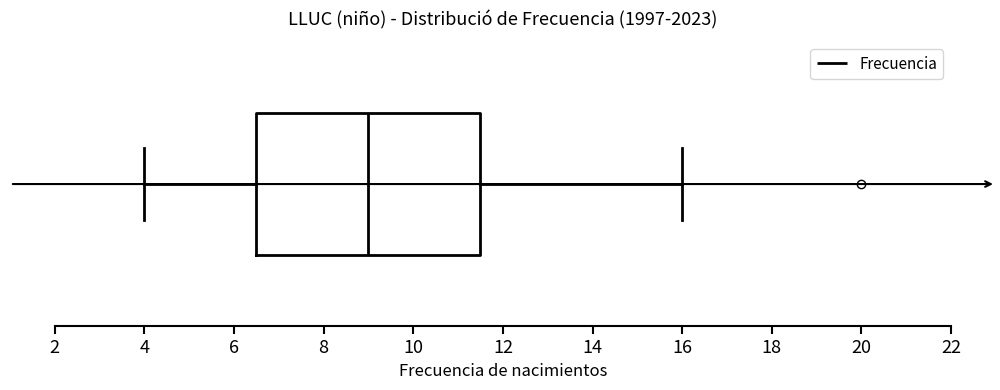

Where is the left edge of the box on the x-axis? The values are not printed on the chart, so give them approximately, as read against the axis.

6.6